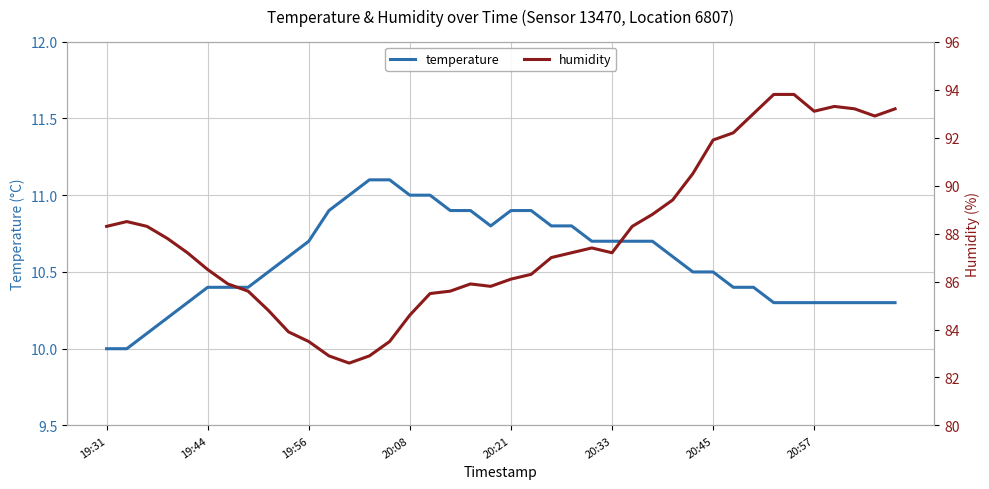

Read the temperature value at 33.

10.3